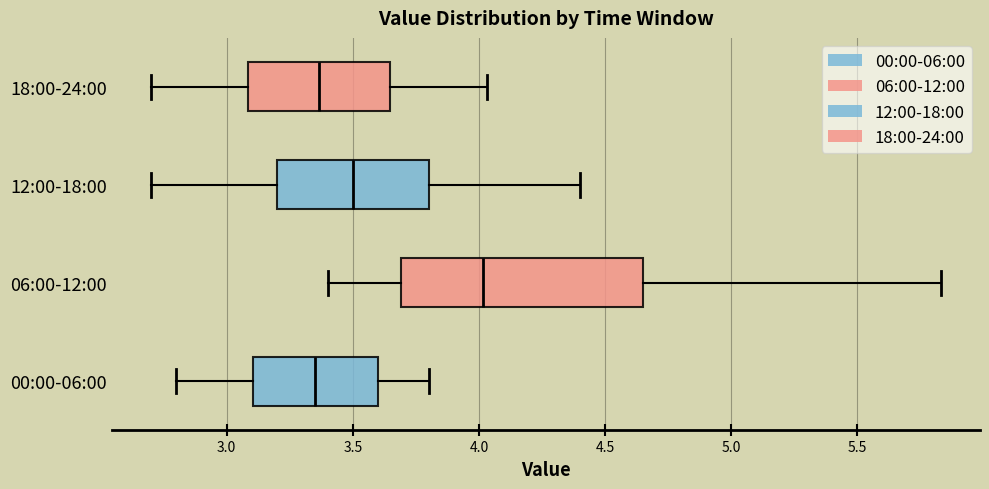

Which box's median line is the furthest to the right?

06:00-12:00